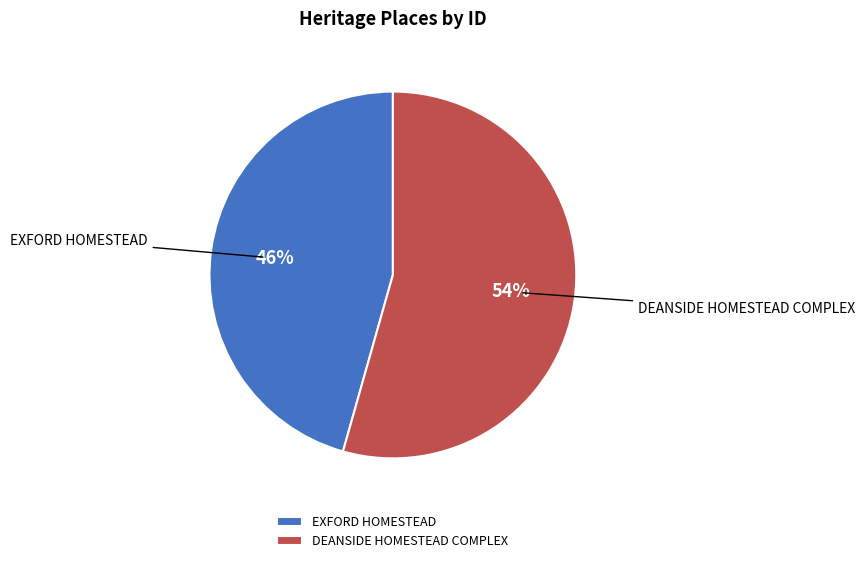

Is it true that DEANSIDE HOMESTEAD COMPLEX is 42% of the pie?

False